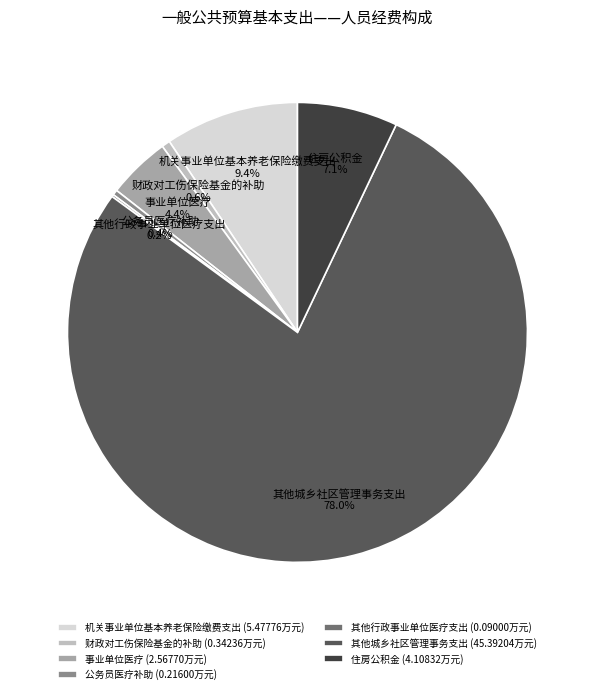

Does 机关事业单位基本养老保险缴费支出 represent more than half of the total?

No